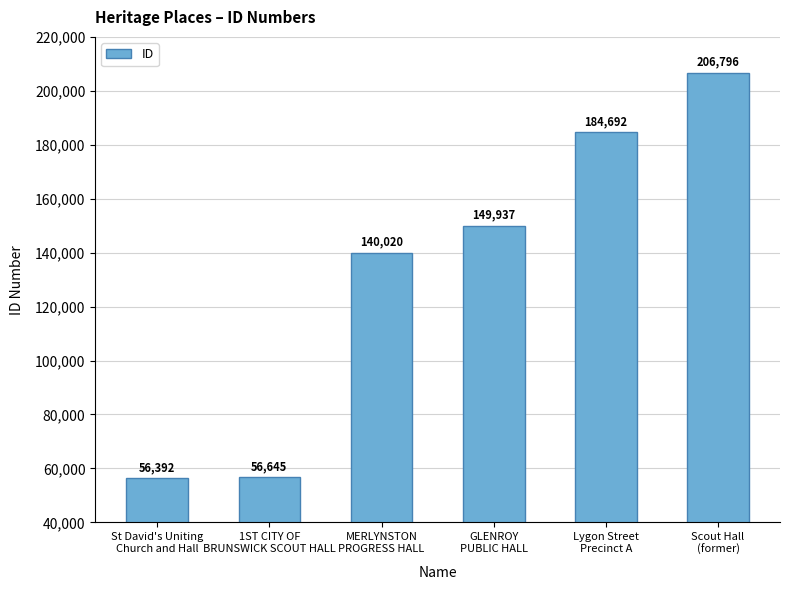

What is the average value?

132414